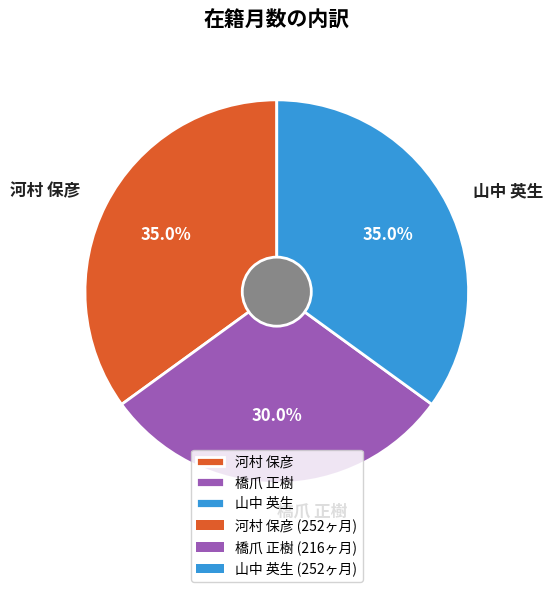

Is it true that 河村 保彦 is 35% of the pie?

True